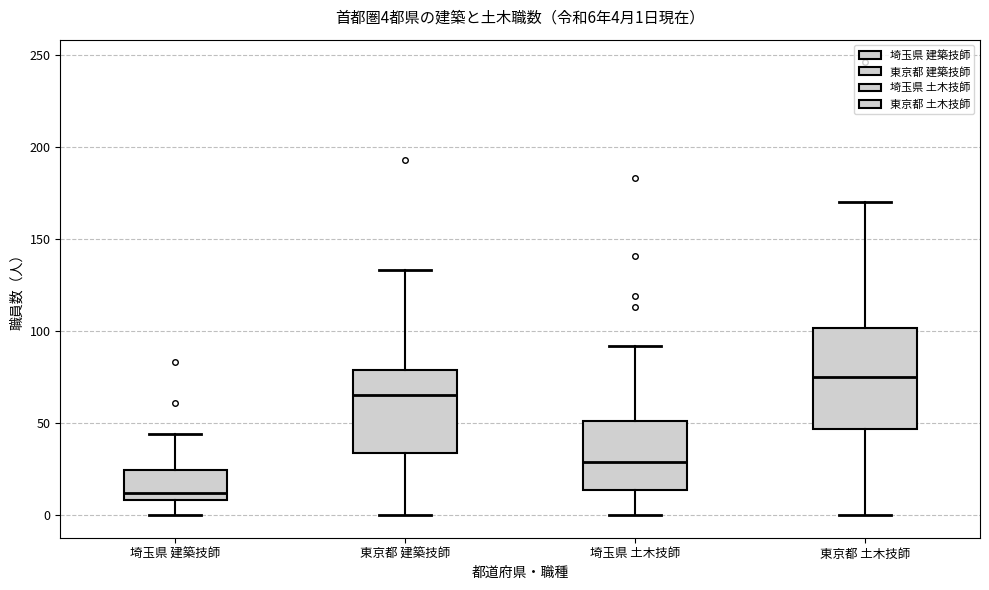

Comparing the boxes themselves (not the whiskers), which one is the tallest?

東京都 土木技師